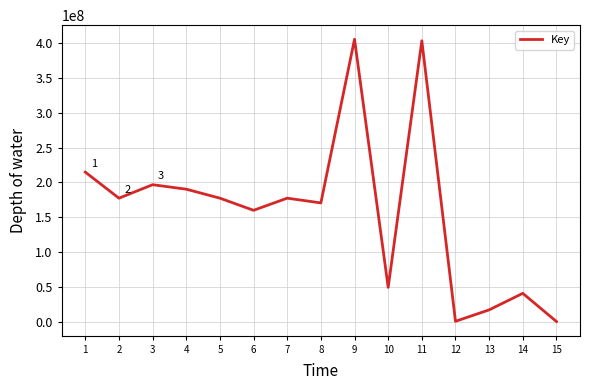

What is the greatest value displayed?

405558321